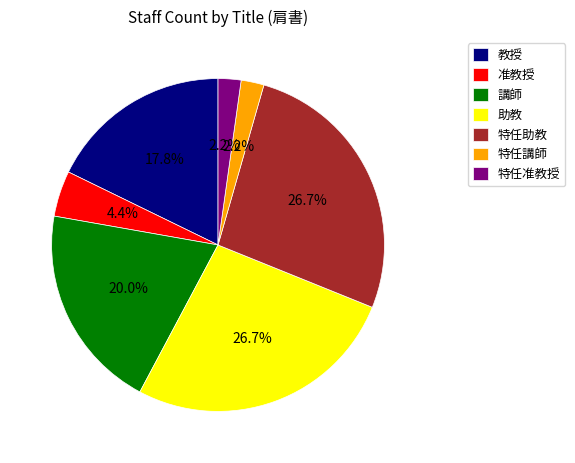

What percentage is the 講師 slice, to the nearest percent?

20%